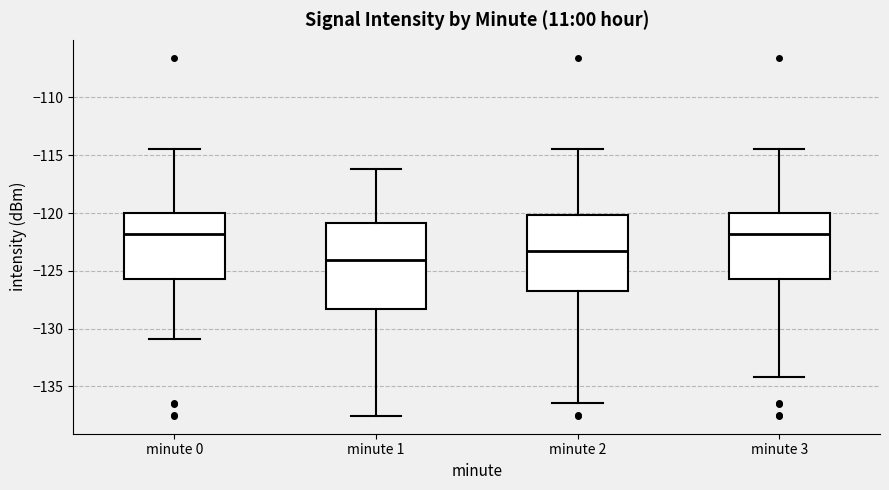

Where does the median line of the box for minute 1 sit on the y-axis? The values are not printed on the chart, so give them approximately, as read against the axis.

-124.0